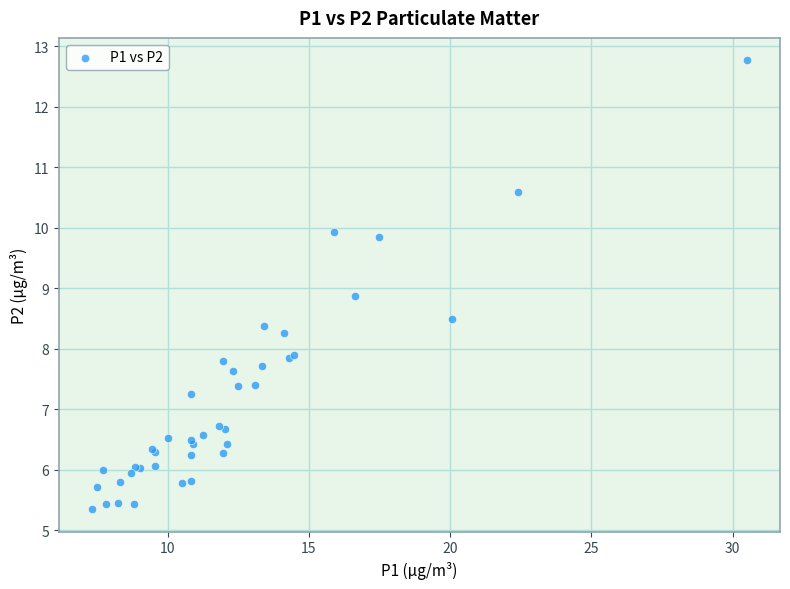

What Y value in the scatter plot is closest to 9?

8.9